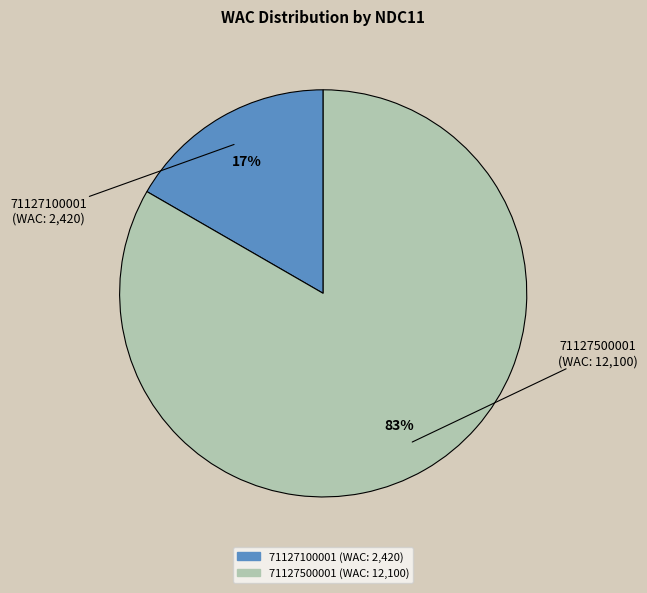

Is it true that 71127500001 is 72% of the pie?

False